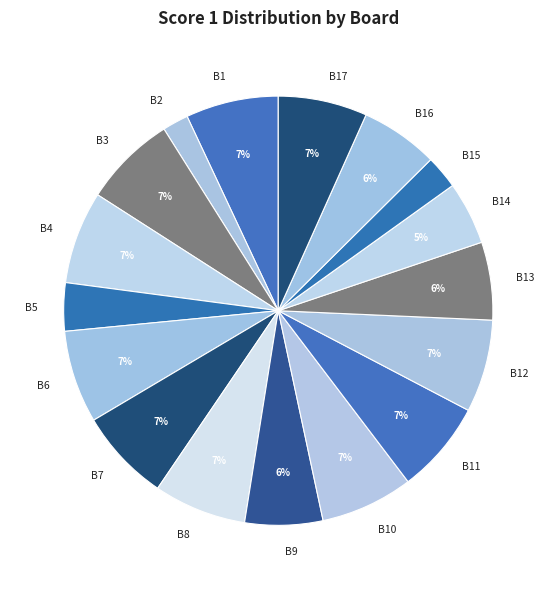

Is there any slice that represents more than half of the pie?

No